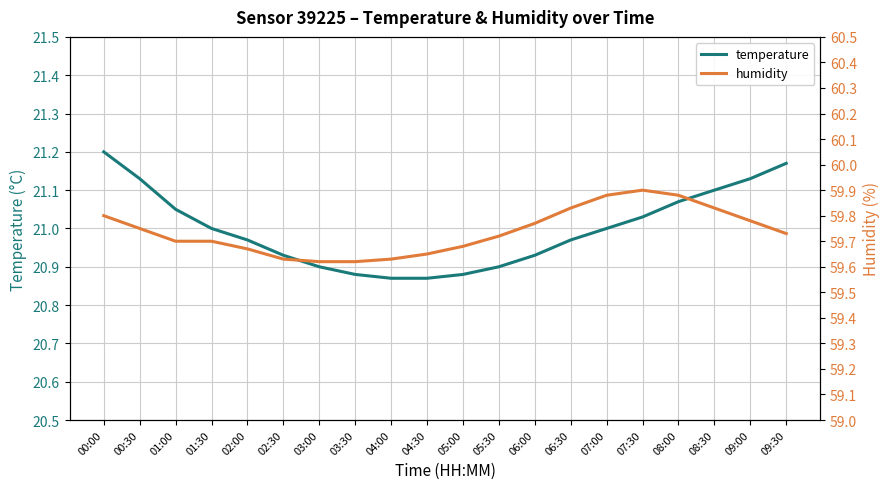

The value of temperature at 06:00 is 7.9. True or false?

False